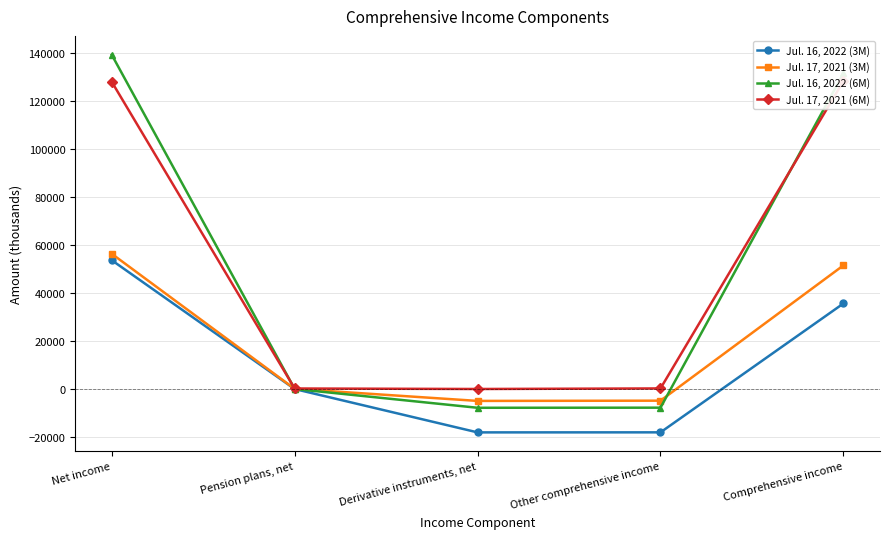

True or false: Jul. 16, 2022 (3M) and Jul. 16, 2022 (6M) intersect in this chart.

False